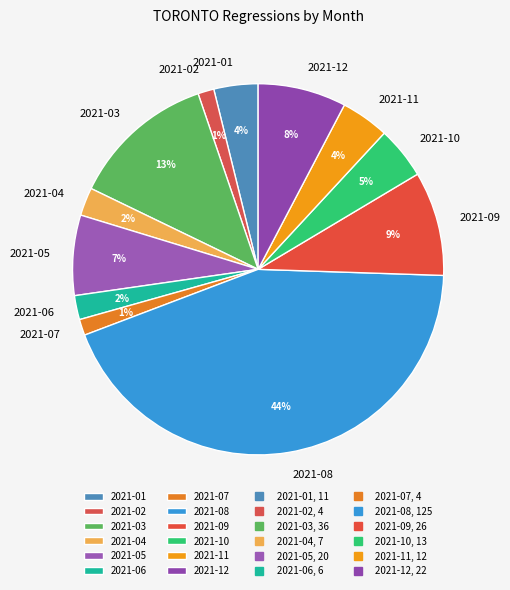

True or false: 2021-04 accounts for 2% of the total.

True